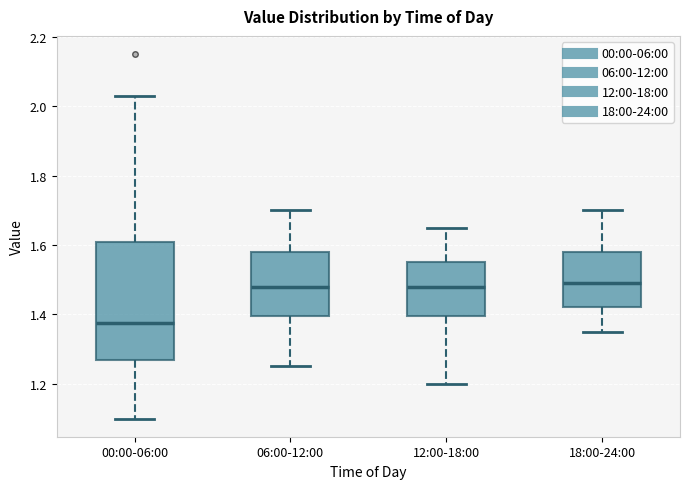

Where does the median line of the box for 12:00-18:00 sit on the y-axis? The values are not printed on the chart, so give them approximately, as read against the axis.

1.48